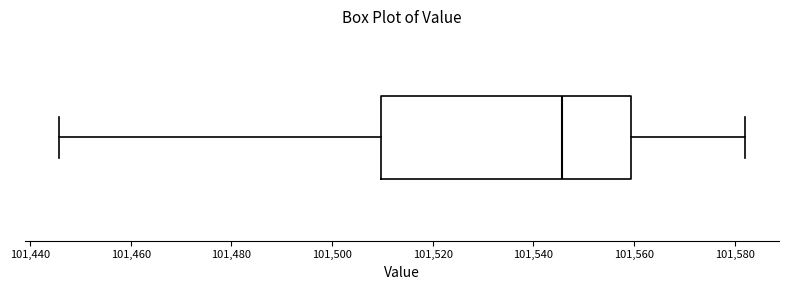

Read this box plot against the x-axis: the position of the median line, the range covered by the box, and the ends of both whiskers. The values are not printed on the chart, so give them approximately, as read against the axis.

median 101546, box 101510 to 101560, whiskers 101446 to 101582